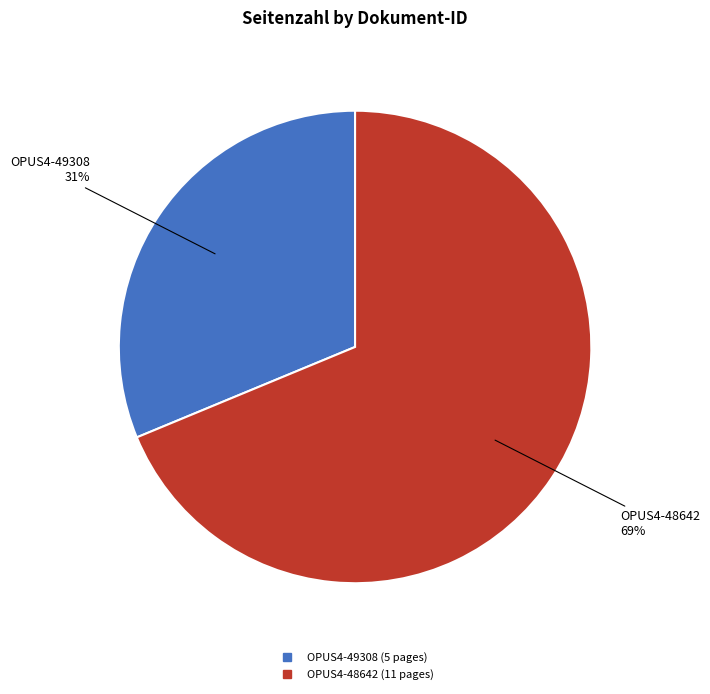

To the nearest percent, what portion does OPUS4-48642 represent?

69%